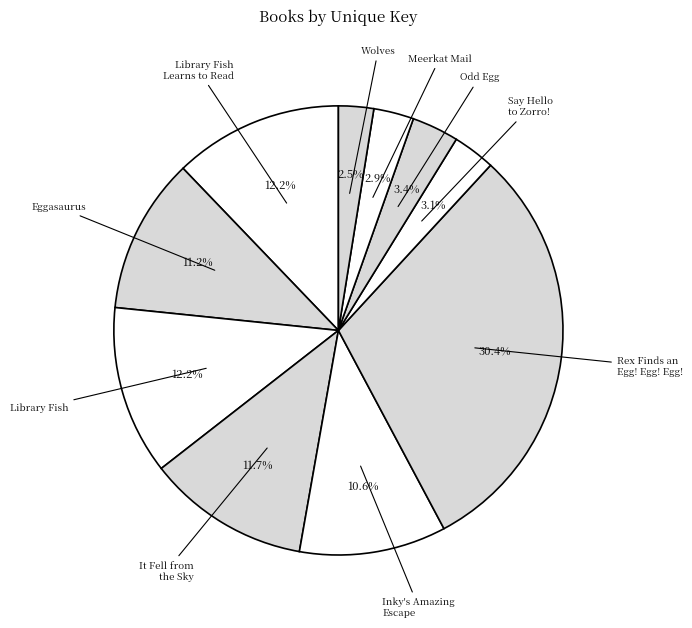

Does Wolves represent more than half of the total?

No